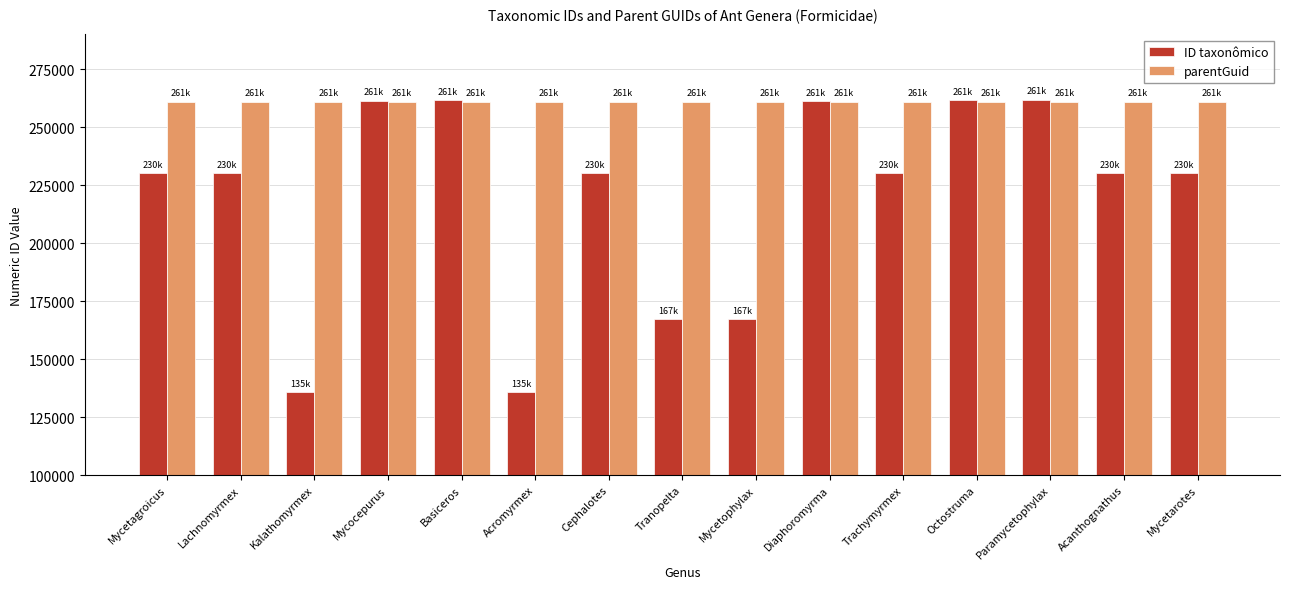

Which series has the largest range (max minus min)?

ID taxonômico